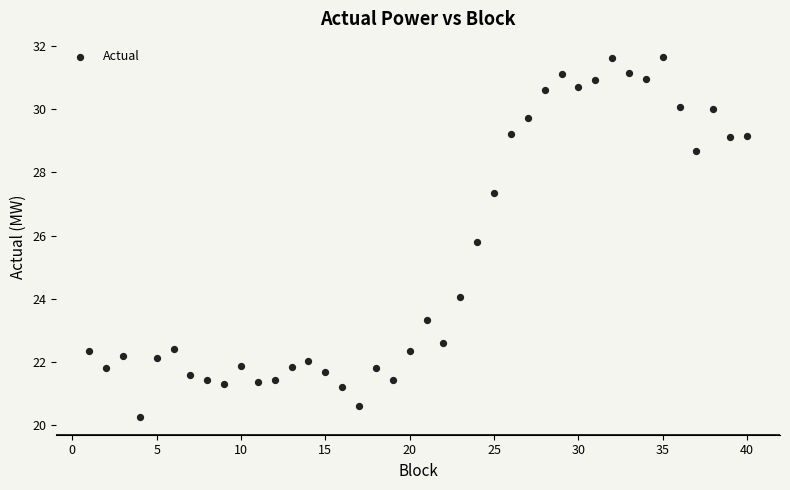

What is the range of X values (max minus min)?

39.0